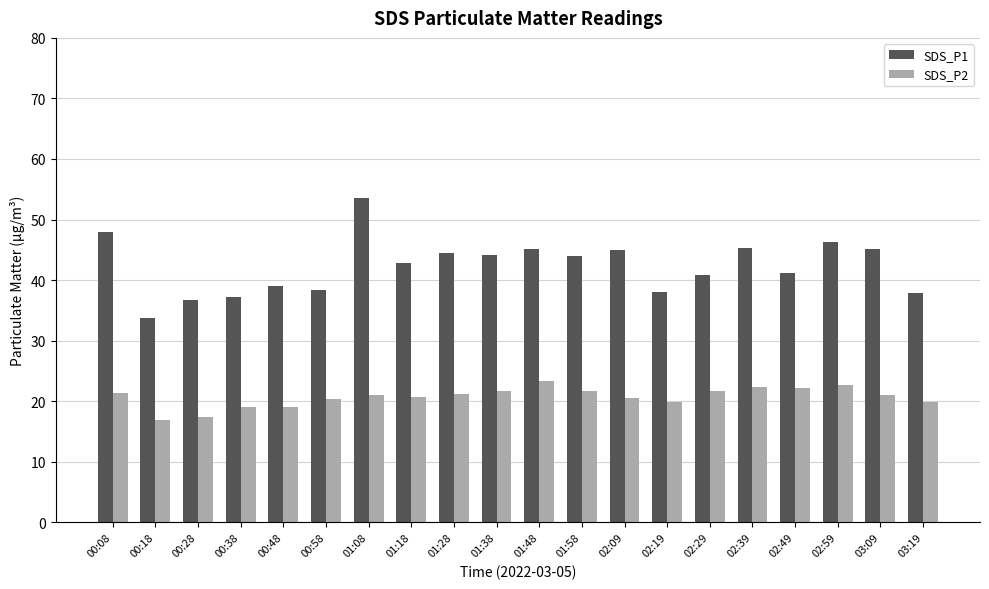

What is the sum of the SDS_P1 values at 00:28 and 03:19?

74.6